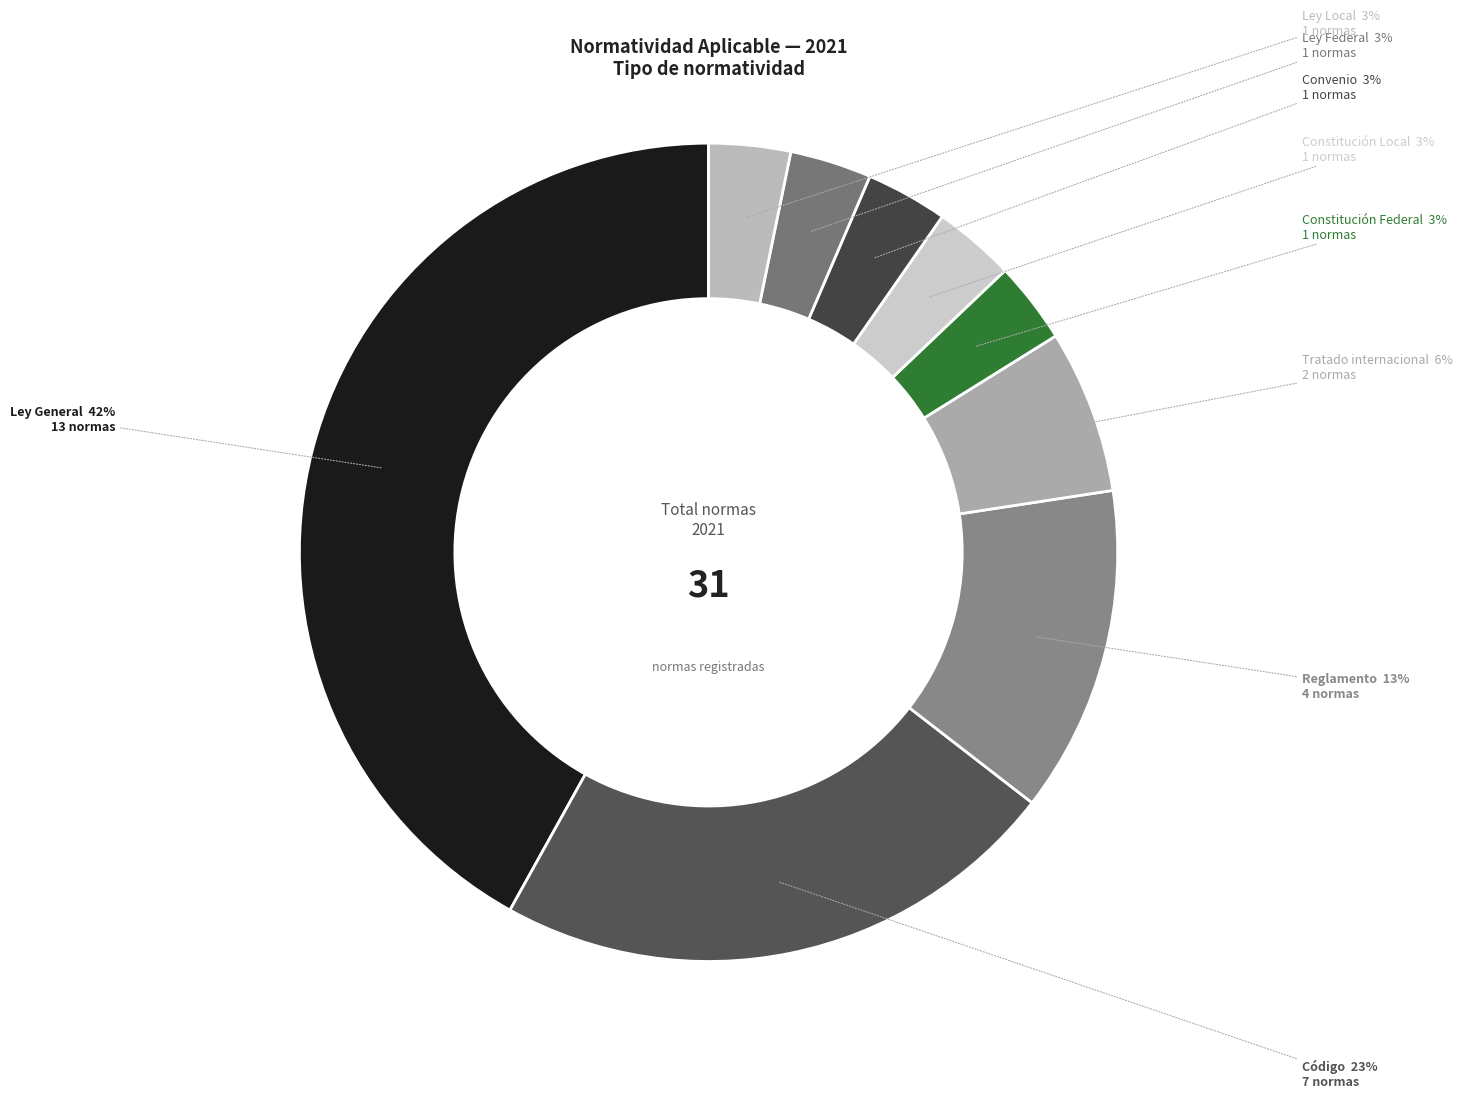

Do Tratado internacional and Ley General together represent more than half of the pie?

No